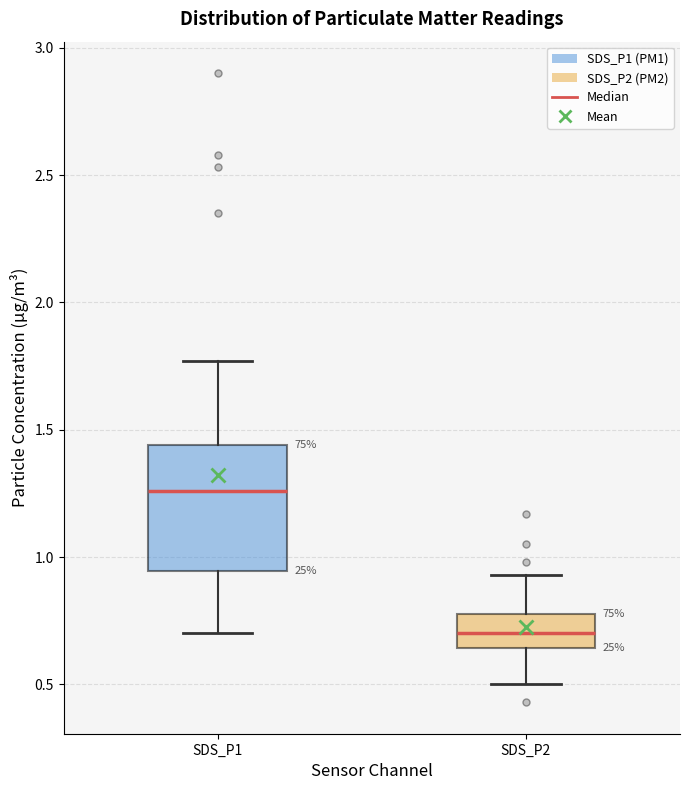

Reading left to right, read every box against the y-axis: the position of its median line, the range the box covers, and the ends of its whiskers. The values are not printed on the chart, so give them approximately, as read against the axis.

SDS_P1: median 1.25, box 0.95 to 1.45, whiskers 0.70 to 1.75
SDS_P2: median 0.70, box 0.65 to 0.80, whiskers 0.50 to 0.95